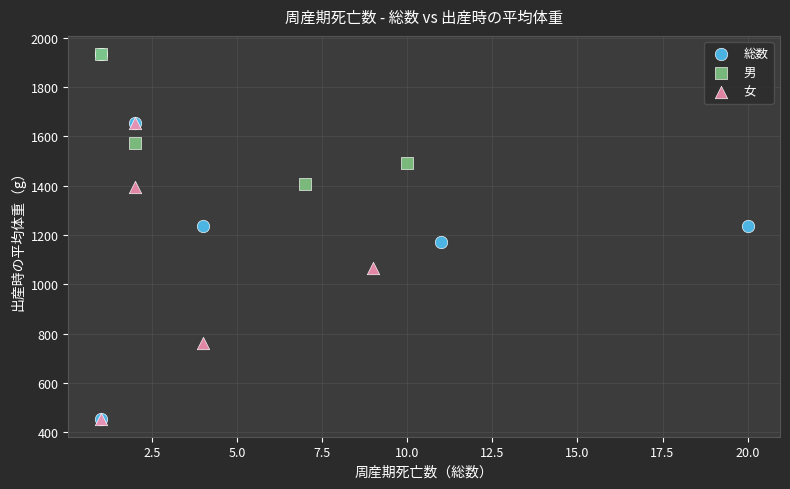

Which series has the widest spread of Y values?

総数